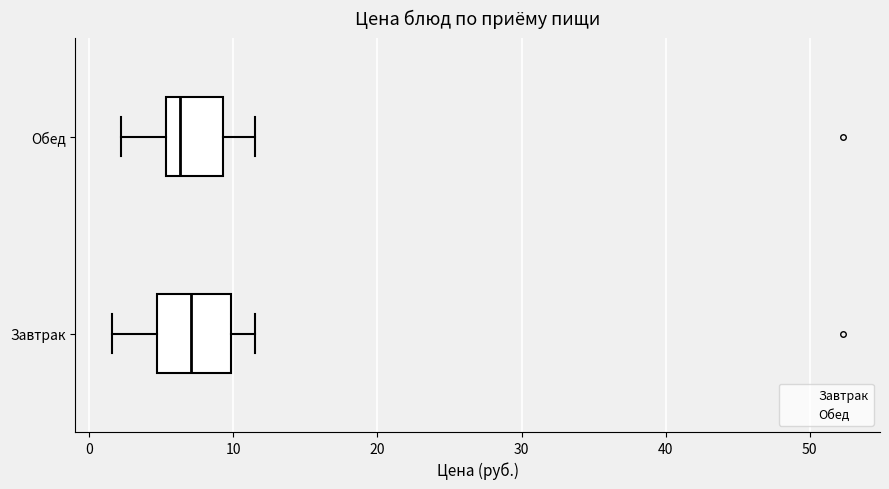

Reading bottom to top, read every box against the x-axis: the position of its median line, the range the box covers, and the ends of its whiskers. The values are not printed on the chart, so give them approximately, as read against the axis.

Завтрак: median 7, box 5 to 10, whiskers 2 to 11
Обед: median 6, box 5 to 9, whiskers 2 to 11